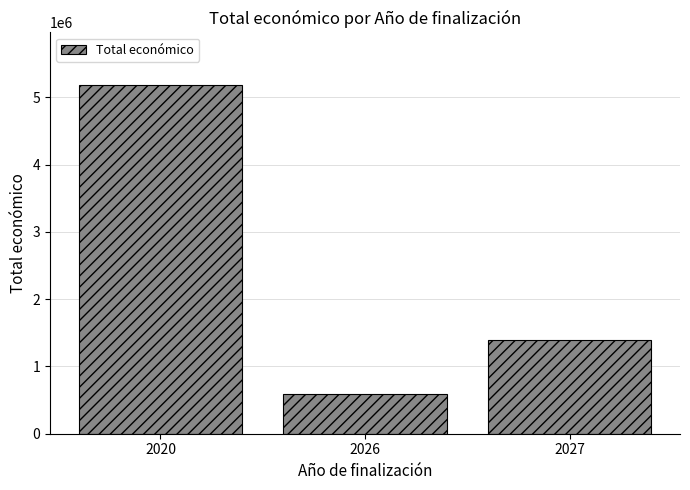

What is the difference between the values at 2027 and 2020?

3789716